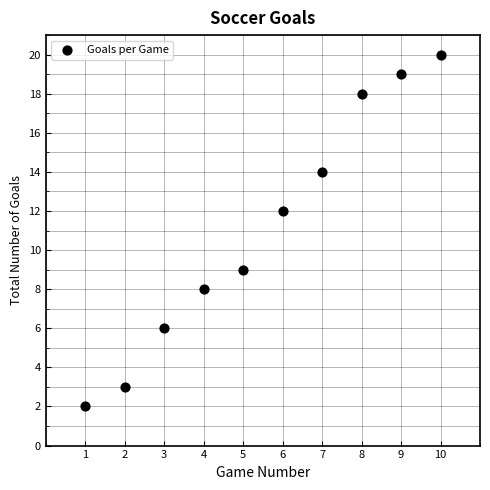

What is the range of Y values (max minus min)?

18